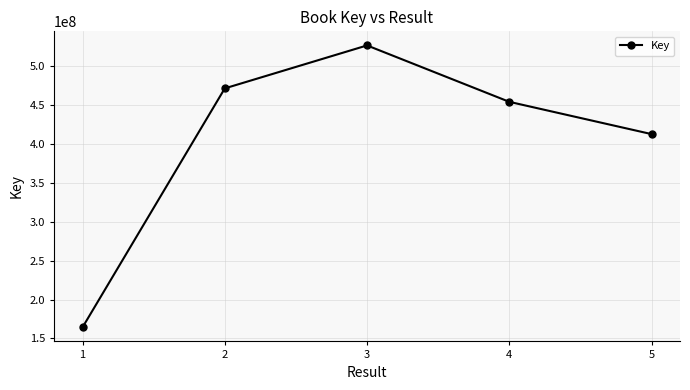

Rank the categories by value from lowest to highest.

1, 5, 4, 2, 3